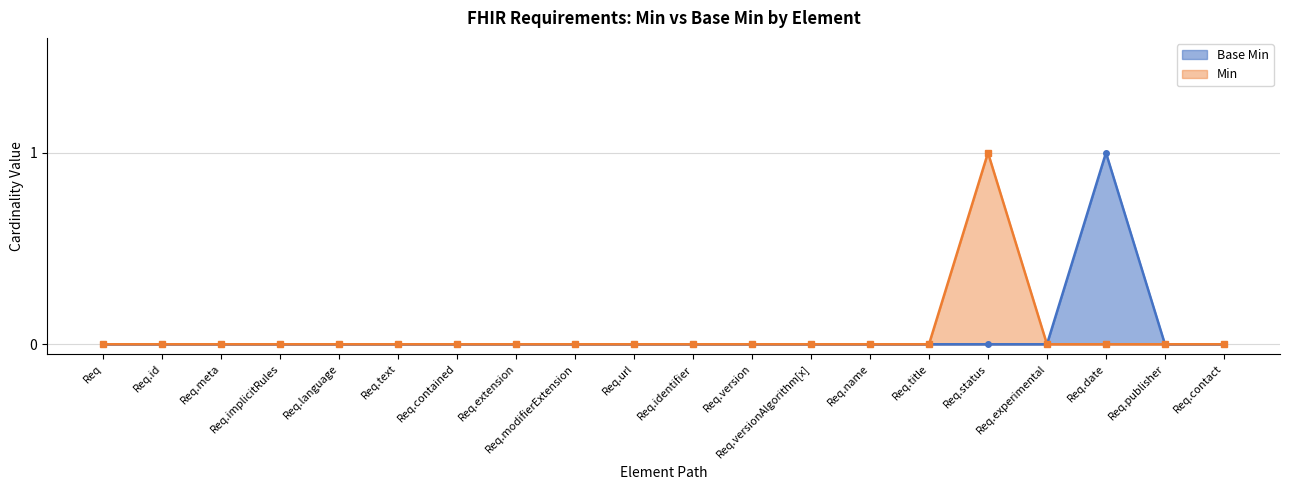

Which category has the highest value in the Base Min series?

Req.date